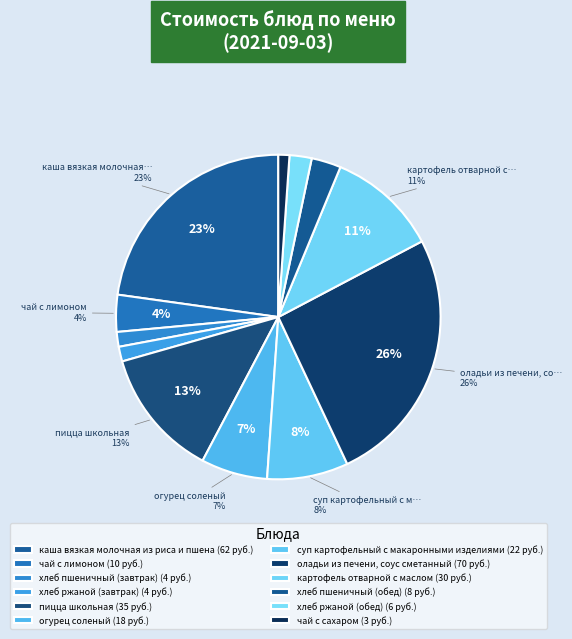

Is it true that чай с лимоном is 4% of the pie?

True